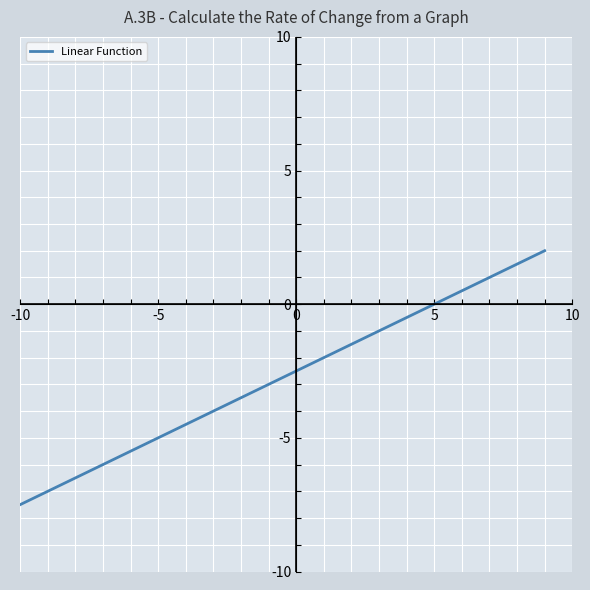

What is the difference between the maximum and minimum values?

9.5